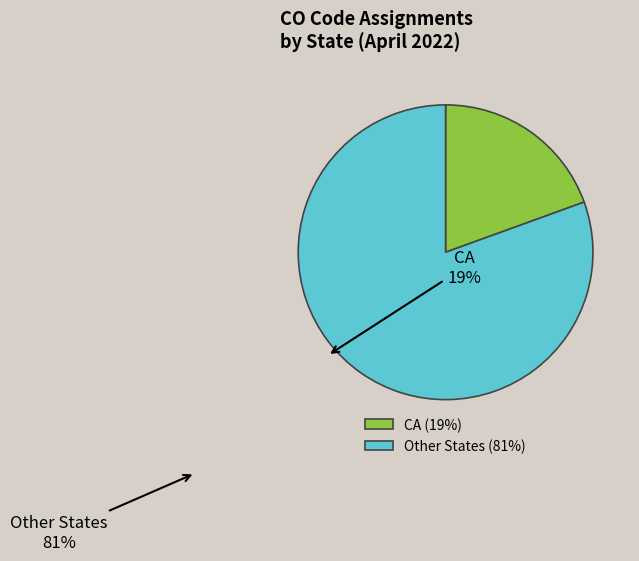

Between Other States and CA, which is larger?

Other States